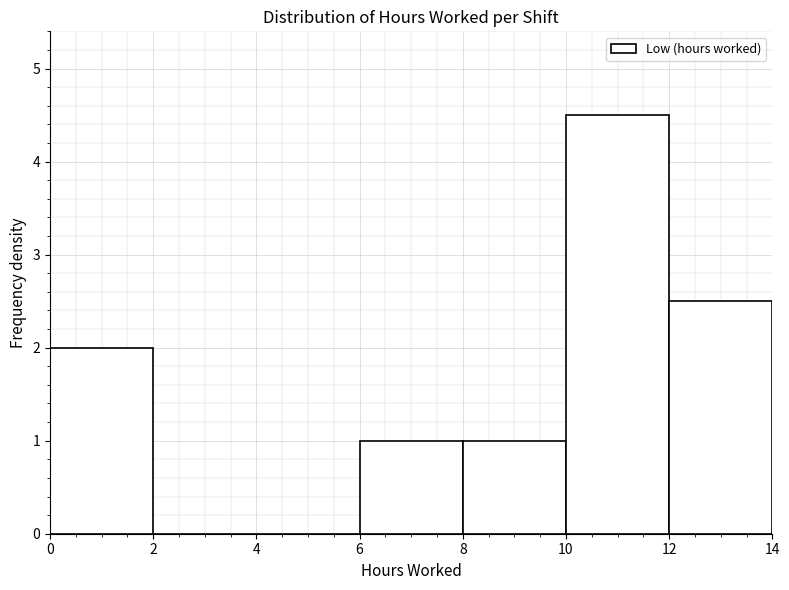

How tall is the bar that spans 12 to 14 on the x-axis? The values are not printed on the chart, so give them approximately, as read against the axis.

2.5